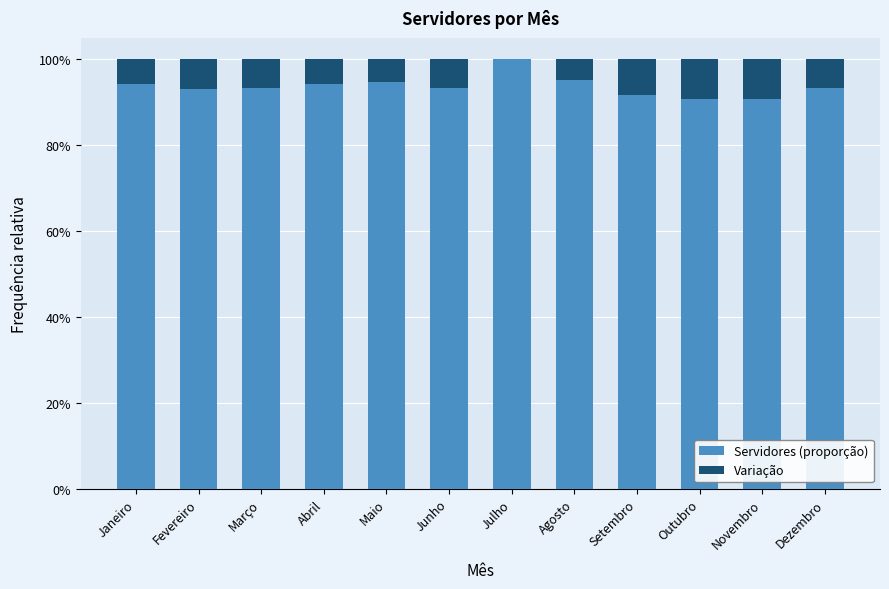

The value of Variação at Dezembro is 0.0. True or false?

False